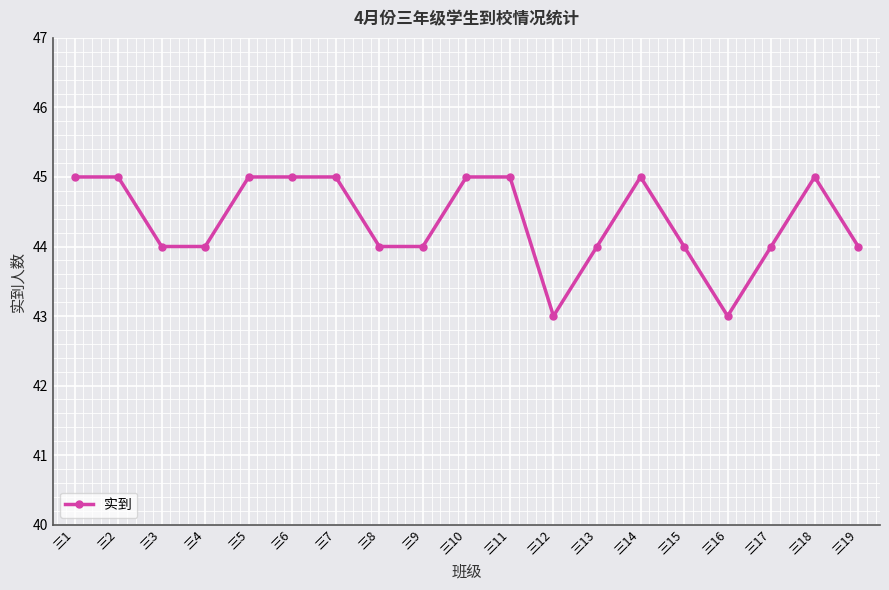

Count the number of categories in the chart.

19